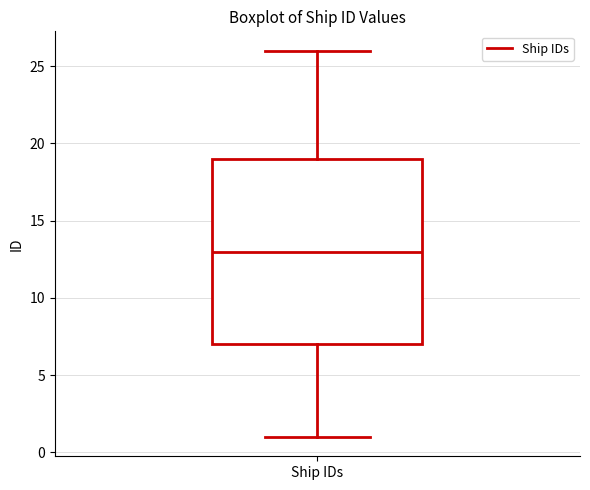

Transcribe this box plot: give where the median line is, the range the box spans, and where the two whiskers end, as read against the y-axis. The values are not printed on the chart, so give them approximately, as read against the axis.

median 13, box 7 to 19, whiskers 1 to 26